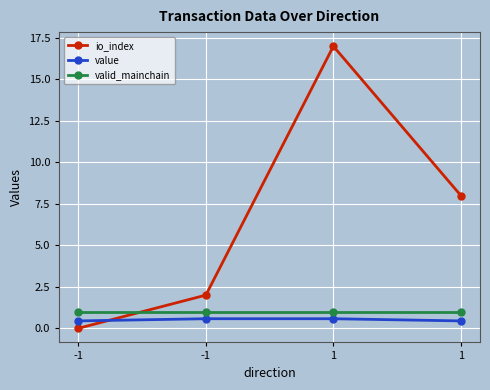

What are all the series names shown in the legend?

io_index, value, valid_mainchain